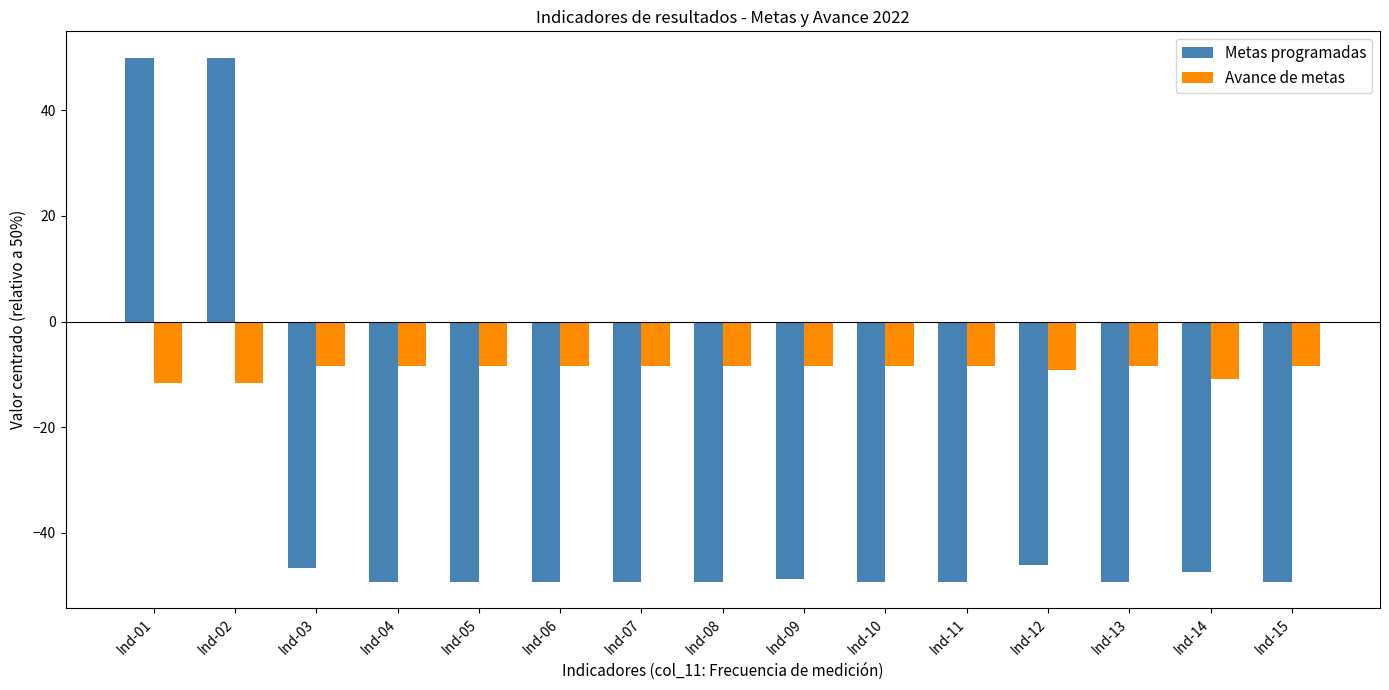

What is the value of the Metas programadas bar at the 6th from the left?

-49.3